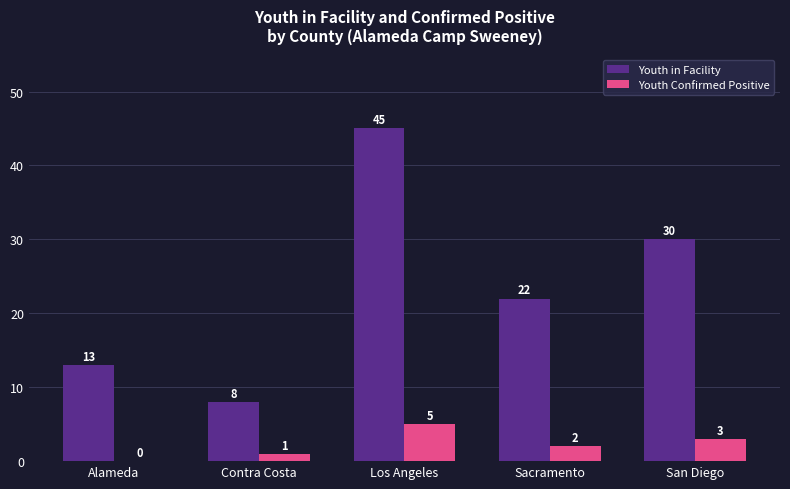

Reading left to right, transcribe all the data shown in this chart.

Youth in Facility: 13	8	45	22	30
Youth Confirmed Positive: 0	1	5	2	3